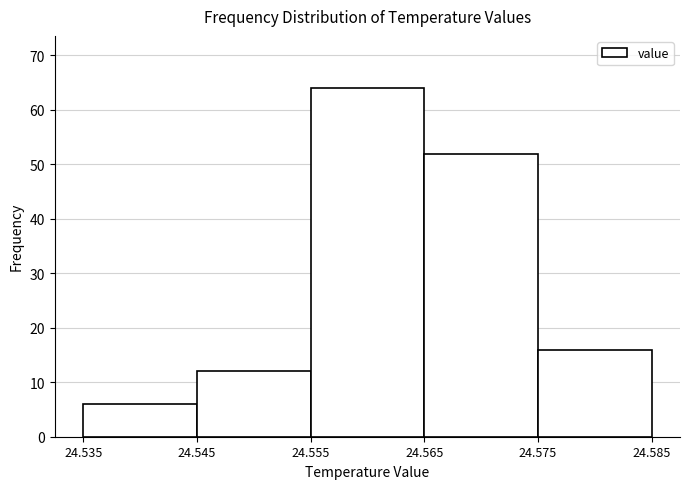

What is the height of the bar covering 24.575 to 24.585 on the x-axis? The values are not printed on the chart, so give them approximately, as read against the axis.

16